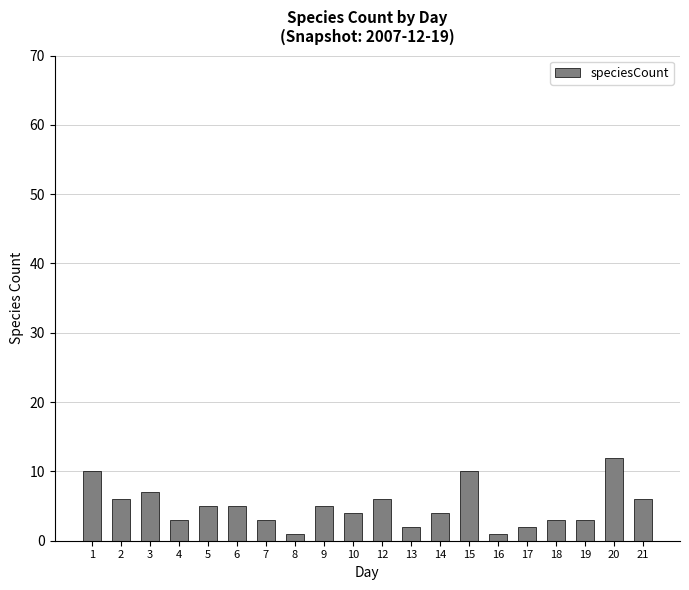

Is it true that the value at 2 is 6?

True